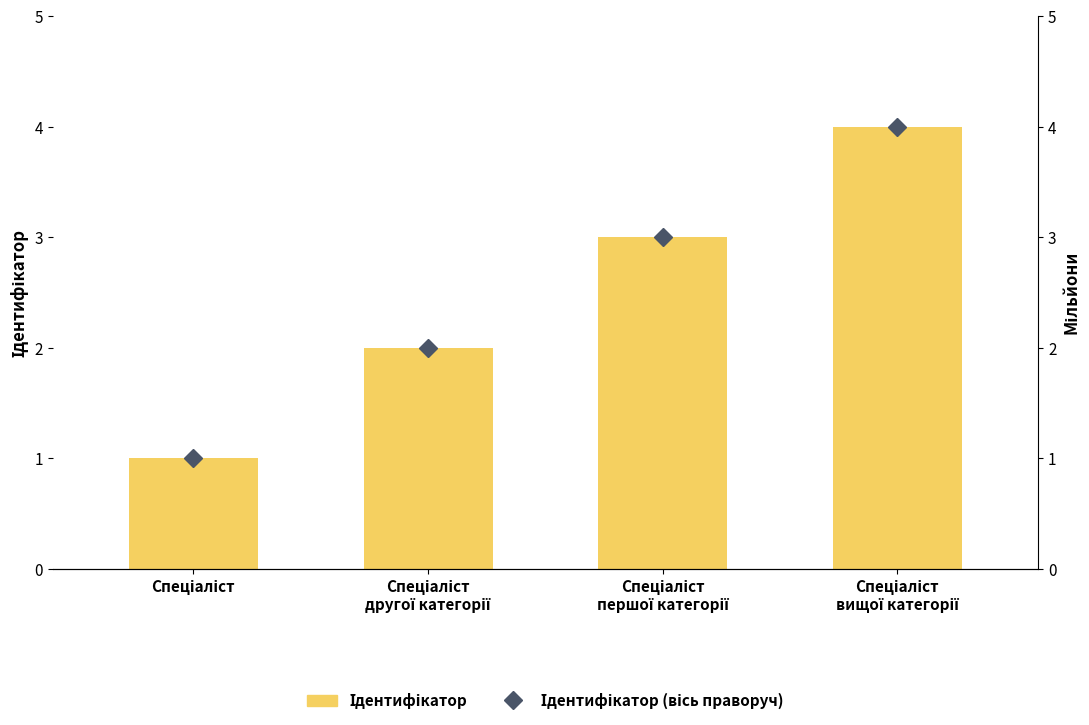

What is the label of the 2nd bar from the left?

Спеціаліст
другої категорії